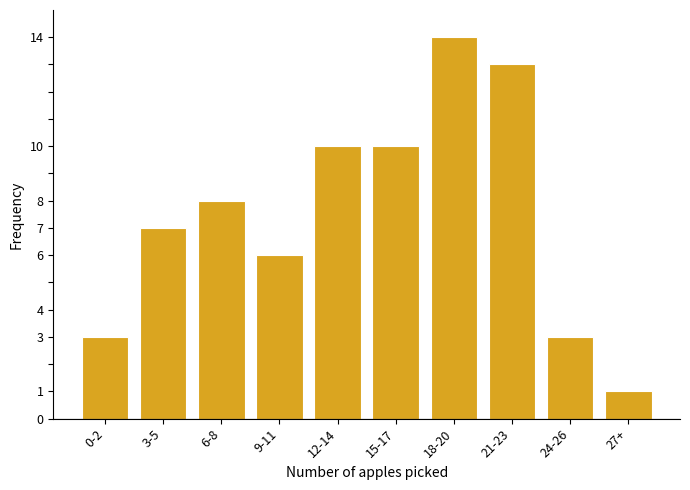

Reading left to right, extract all data points from this chart.

3	7	8	6	10	10	14	13	3	1